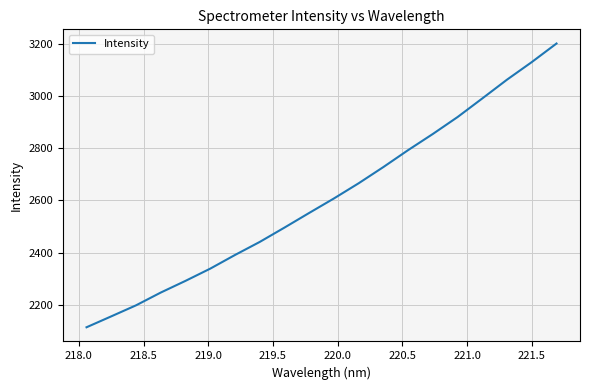

How many values are below 2607?

10